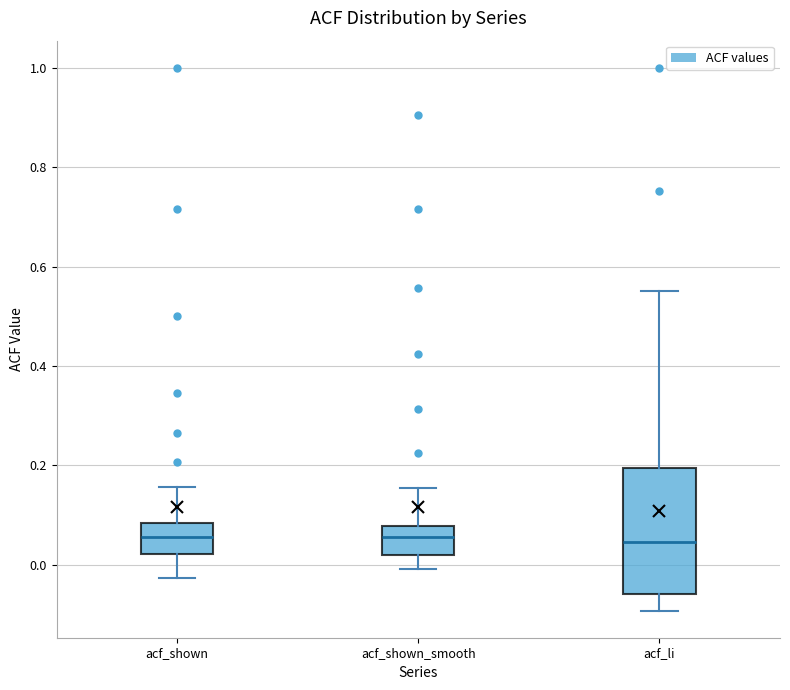

Comparing the boxes themselves (not the whiskers), which one is the tallest?

acf_li